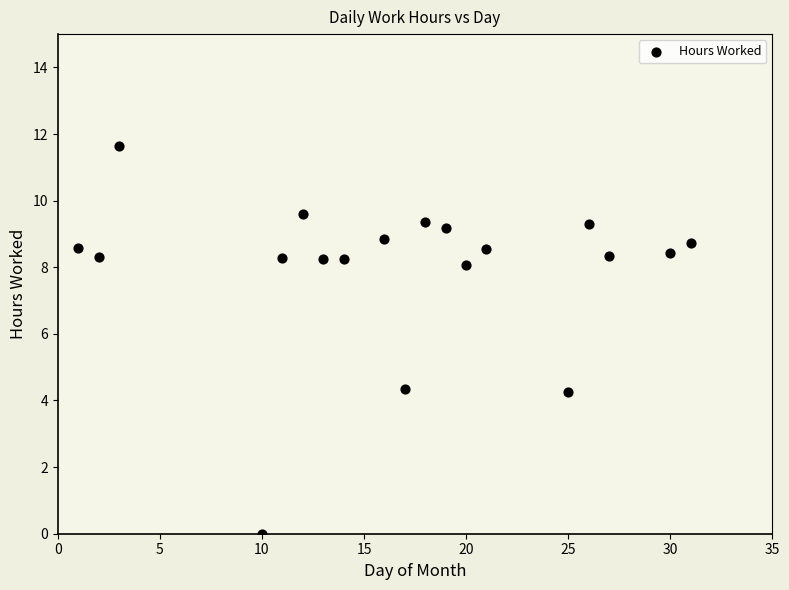

What is the range of X values (max minus min)?

30.0